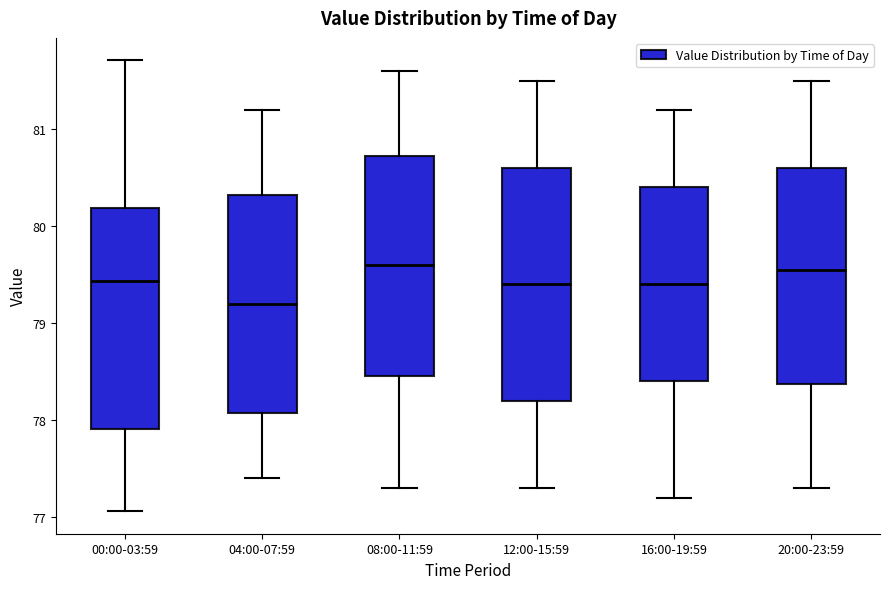

Reading left to right, read every box against the y-axis: the position of its median line, the range the box covers, and the ends of its whiskers. The values are not printed on the chart, so give them approximately, as read against the axis.

00:00-03:59: median 79.4, box 77.9 to 80.2, whiskers 77.1 to 81.7
04:00-07:59: median 79.2, box 78.1 to 80.3, whiskers 77.4 to 81.2
08:00-11:59: median 79.6, box 78.5 to 80.7, whiskers 77.3 to 81.6
12:00-15:59: median 79.4, box 78.2 to 80.6, whiskers 77.3 to 81.5
16:00-19:59: median 79.4, box 78.4 to 80.4, whiskers 77.2 to 81.2
20:00-23:59: median 79.6, box 78.4 to 80.6, whiskers 77.3 to 81.5